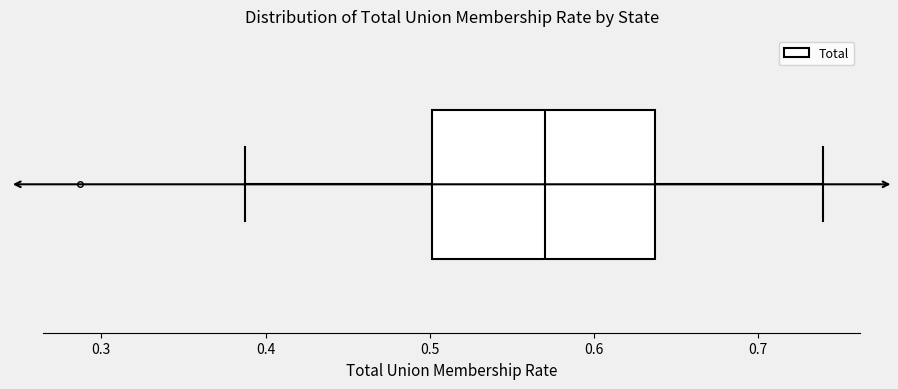

Read this box plot against the x-axis: the position of the median line, the range covered by the box, and the ends of both whiskers. The values are not printed on the chart, so give them approximately, as read against the axis.

median 0.57, box 0.50 to 0.64, whiskers 0.39 to 0.74